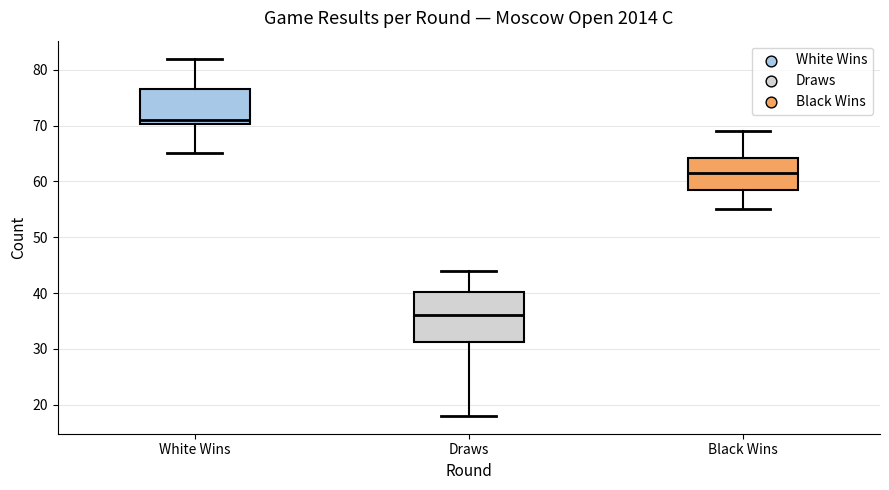

Which box is the tallest, from its lower edge to its upper edge?

Draws